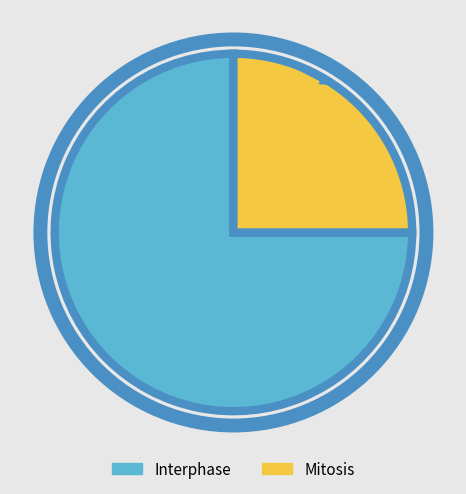

Do Interphase and Mitosis together represent more than half of the pie?

Yes